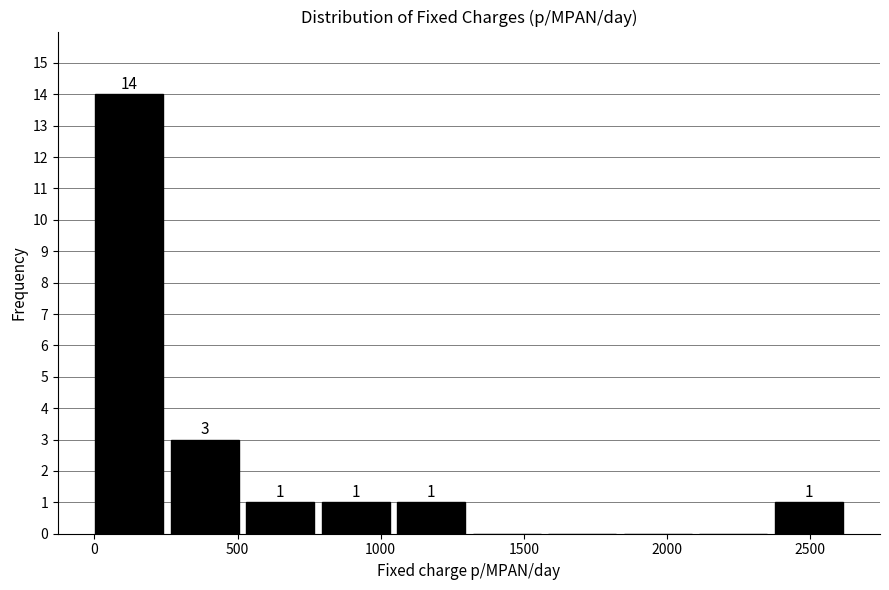

Which range on the x-axis has the tallest bar?

0 to 250